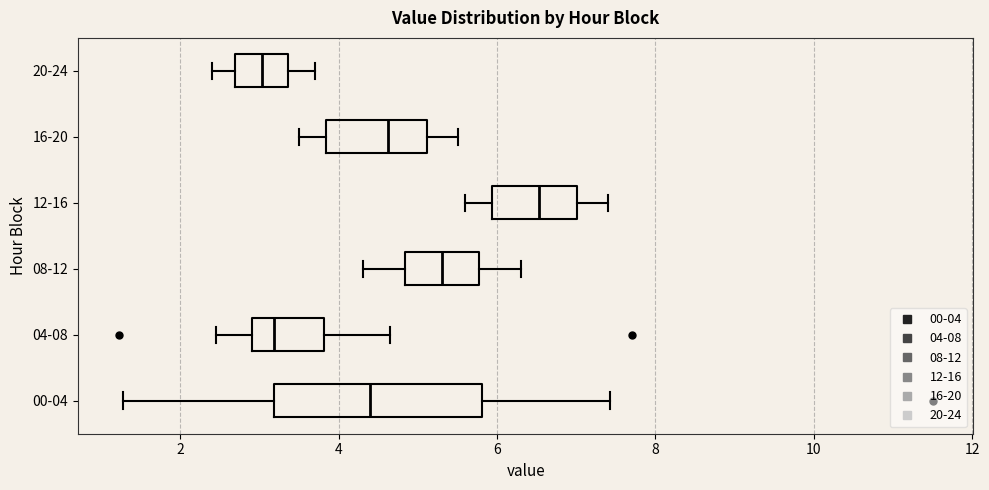

Comparing the boxes themselves (not the whiskers), which one is the widest?

00-04